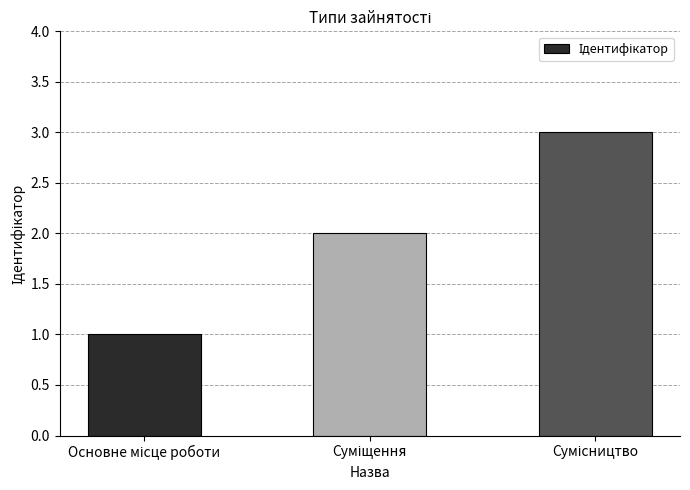

What is the sum of all values?

6